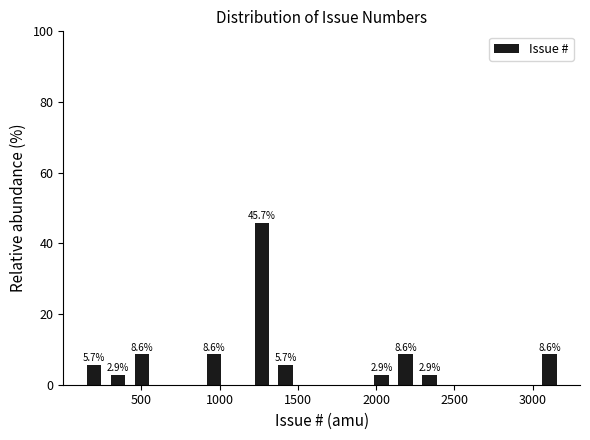

Read against the x-axis, roughly where is the centre of the tallest bar?

1250